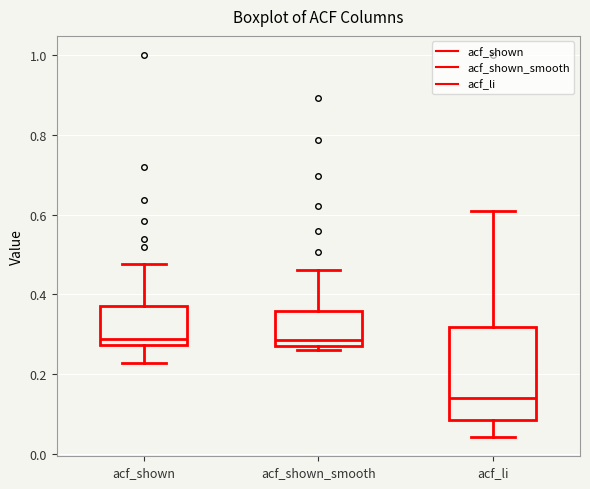

Which box is the tallest, from its lower edge to its upper edge?

acf_li